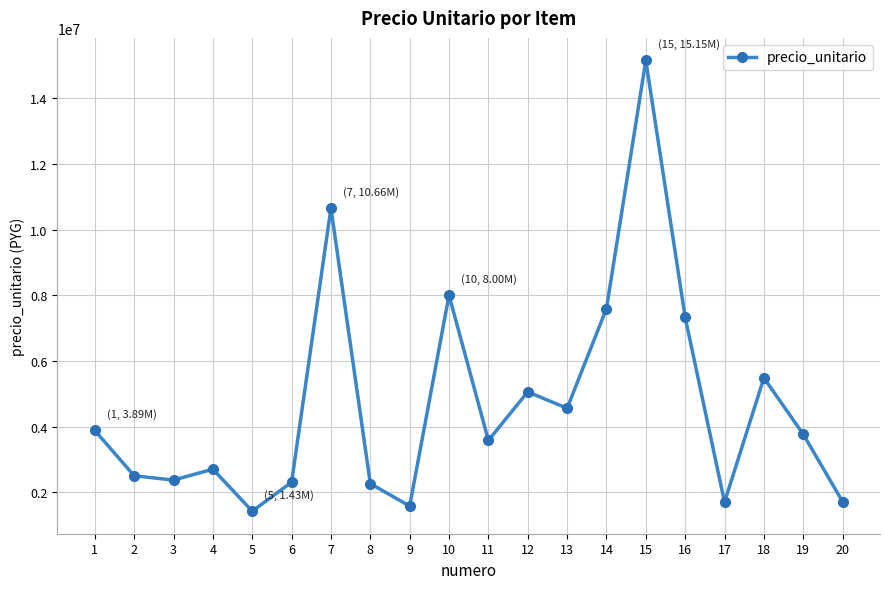

Read the value at 8, to the nearest 10.

2269000